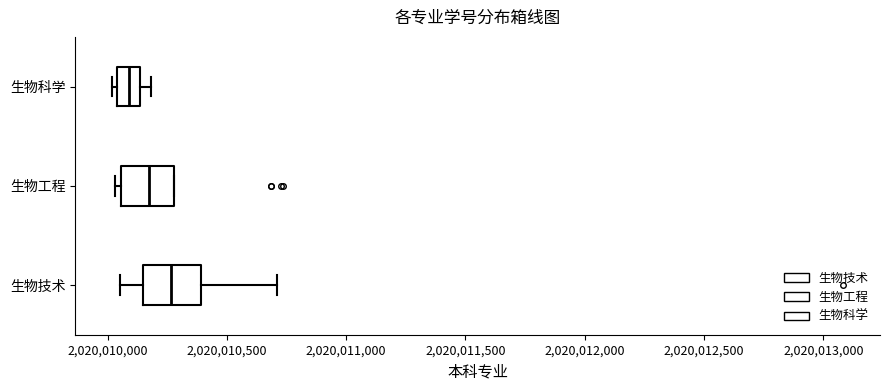

Where does the median line of the box for 生物科学 sit on the x-axis? The values are not printed on the chart, so give them approximately, as read against the axis.

2020010100